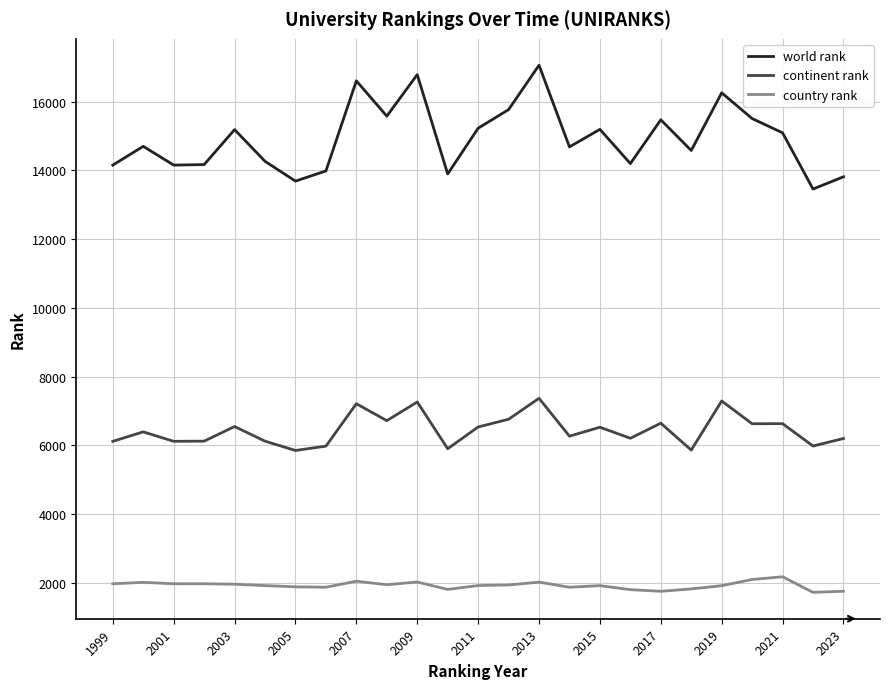

Which series has the largest total across all categories?

world rank